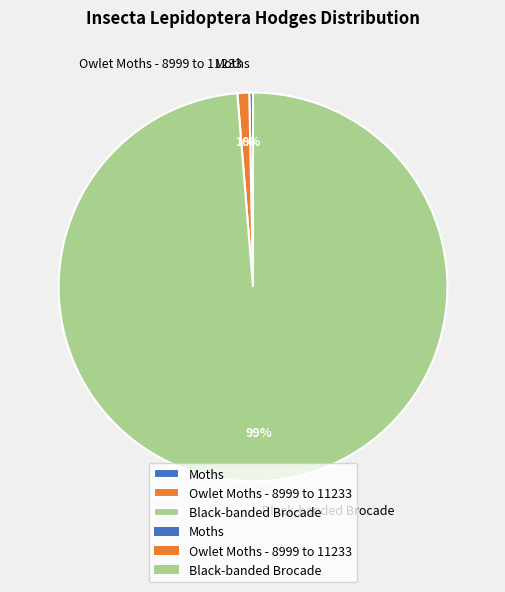

What is the largest slice in the pie chart?

Black-banded Brocade